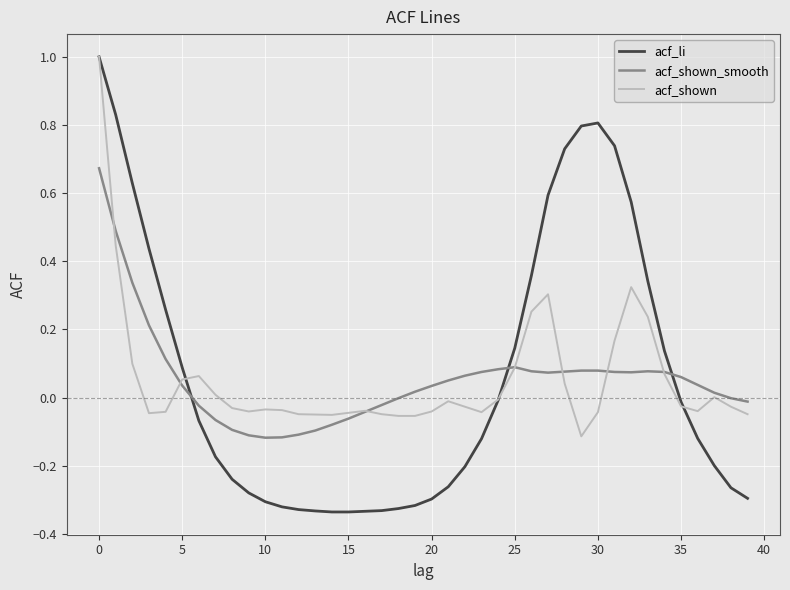

What is the highest value of the acf_shown series?

1.0